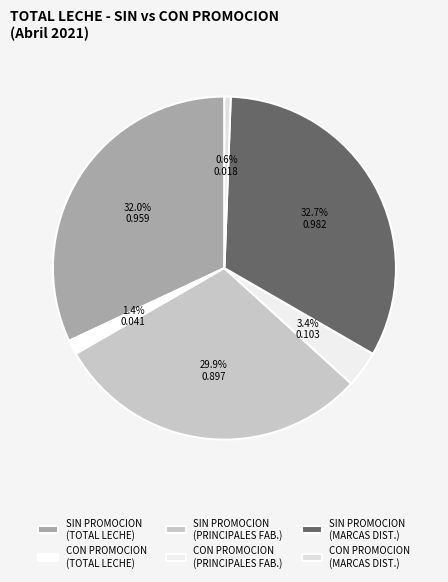

How many slices are in this pie chart?

6